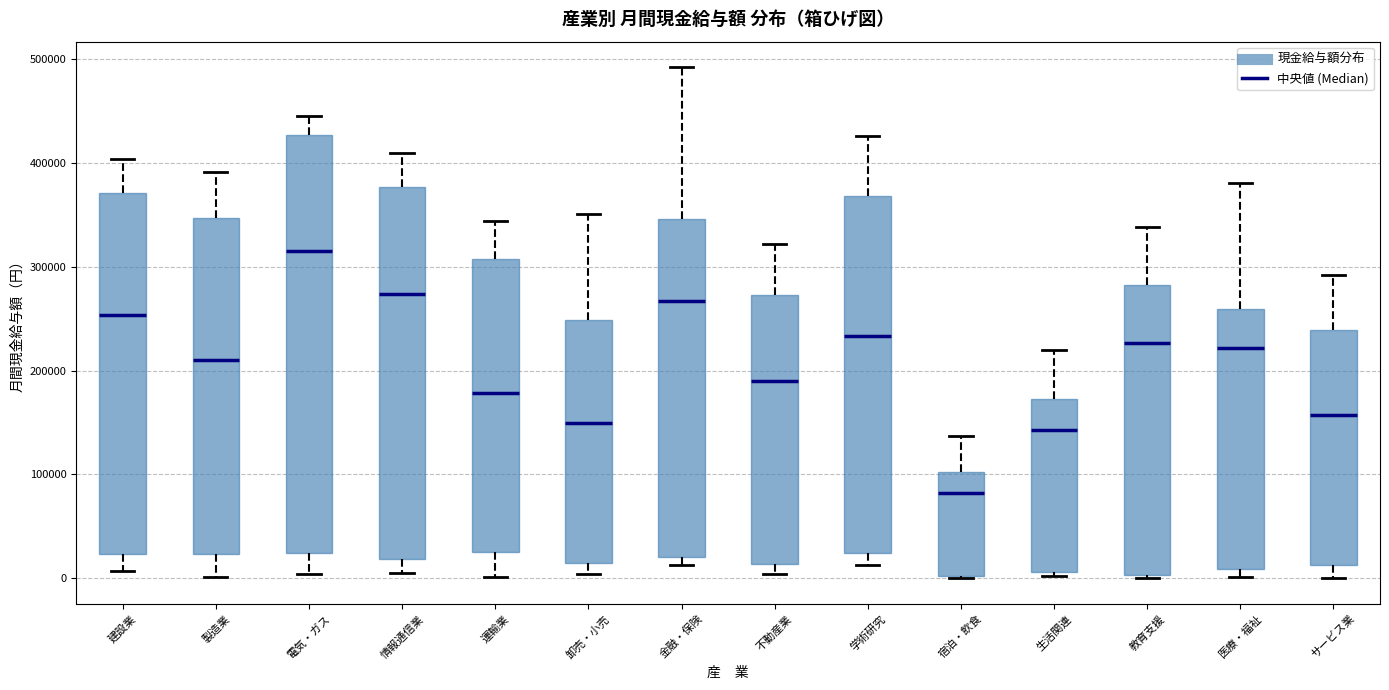

Which box's median line is the highest?

電気・ガス